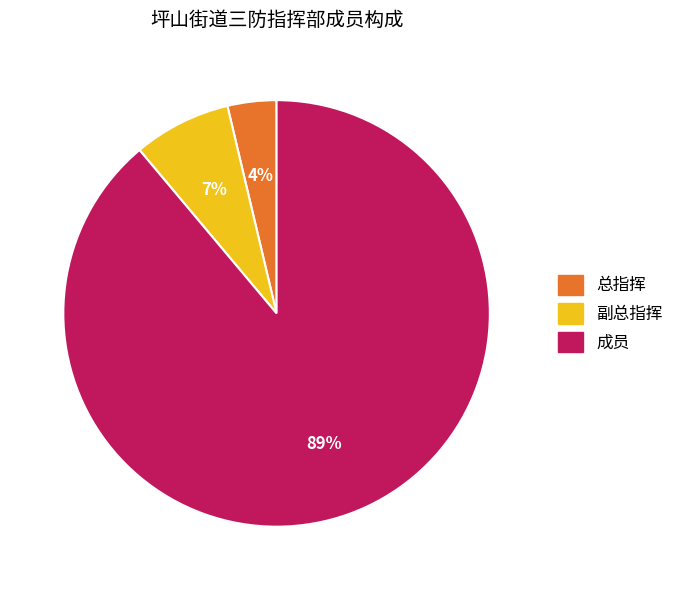

What percentage is the 成员 slice, to the nearest percent?

89%